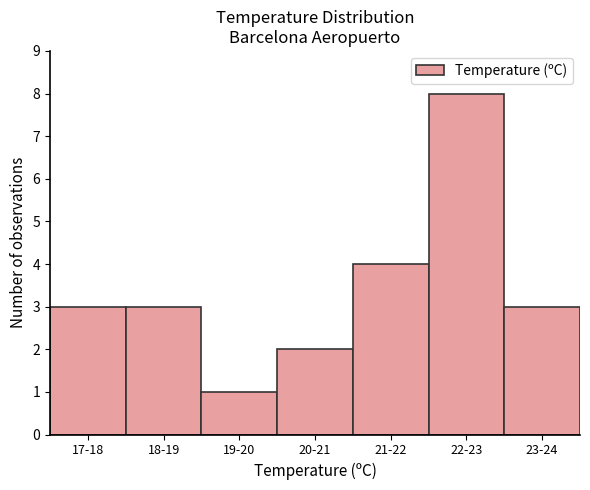

Reading left to right, list all the values displayed in this chart.

3	3	1	2	4	8	3